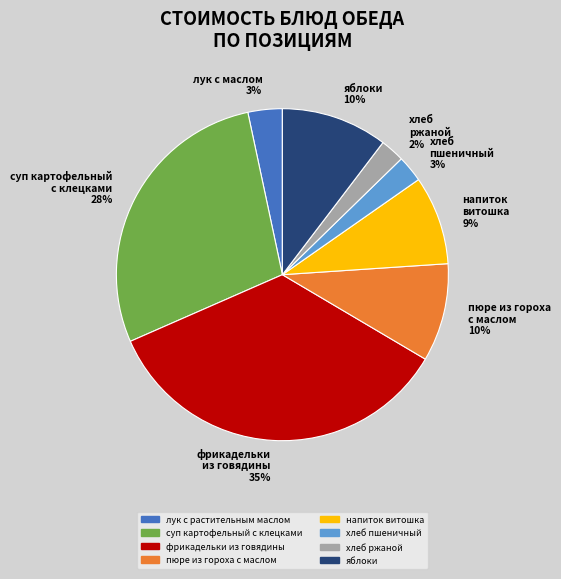

To the nearest percent, what is the difference between the largest and smallest slice percentages?

33%